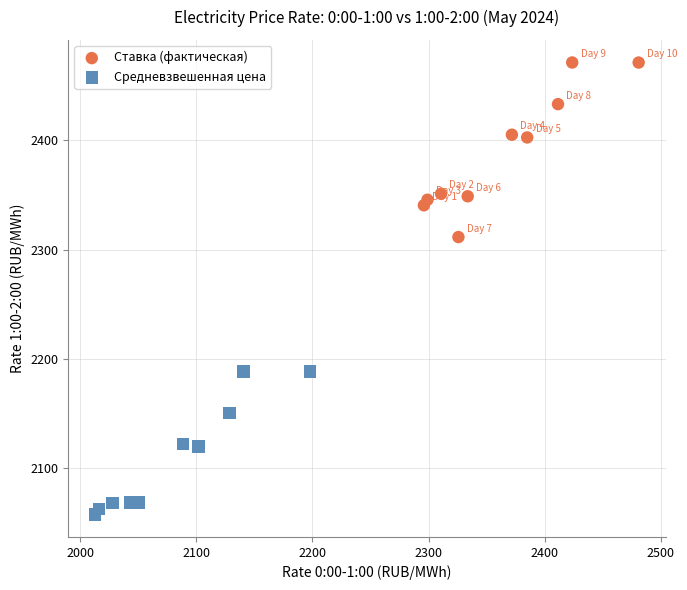

Which series reaches the maximum Y coordinate?

Ставка (фактическая)